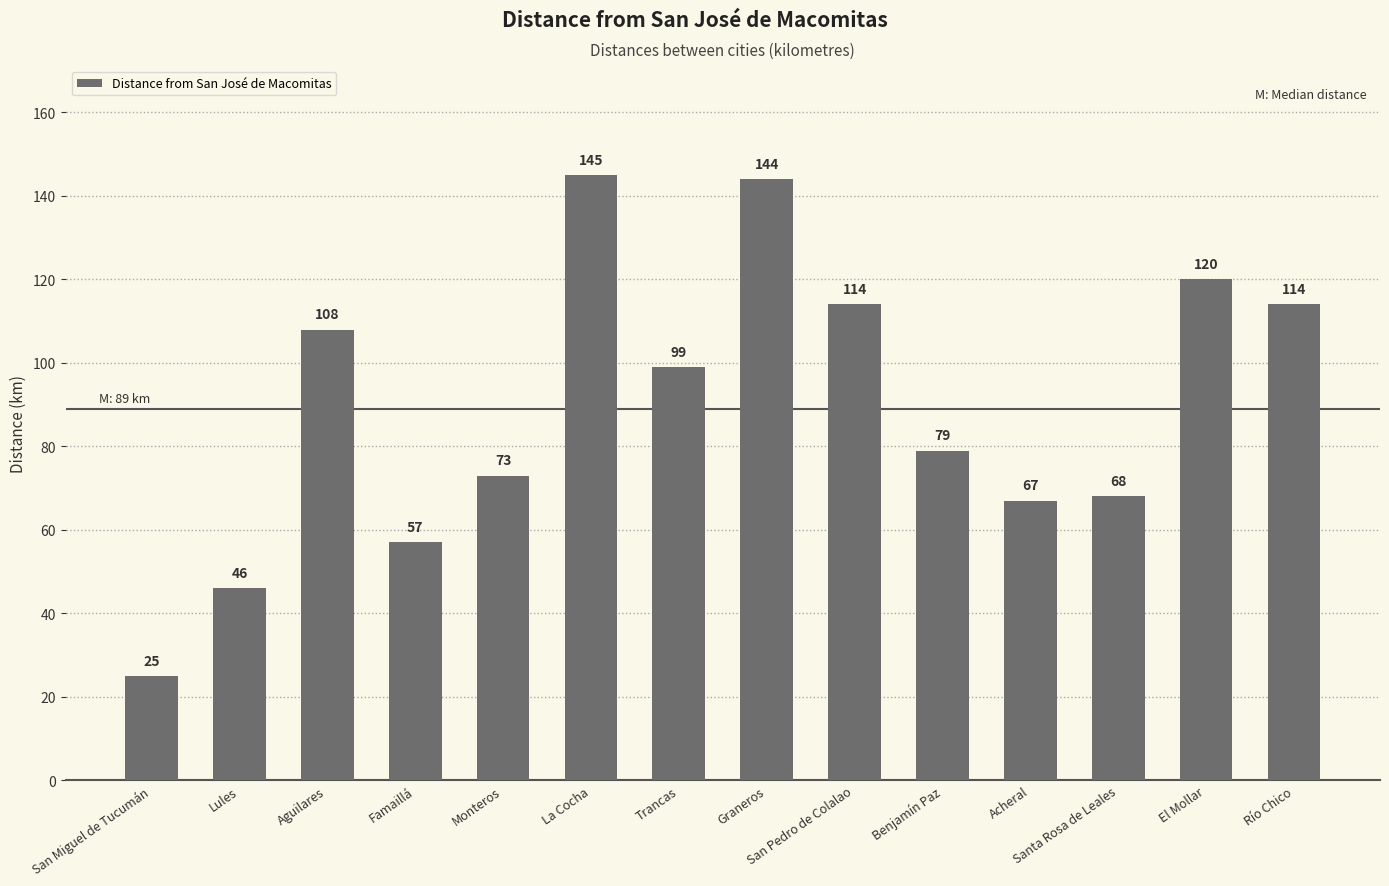

Which category has the lowest value across all series?

San Miguel de Tucumán